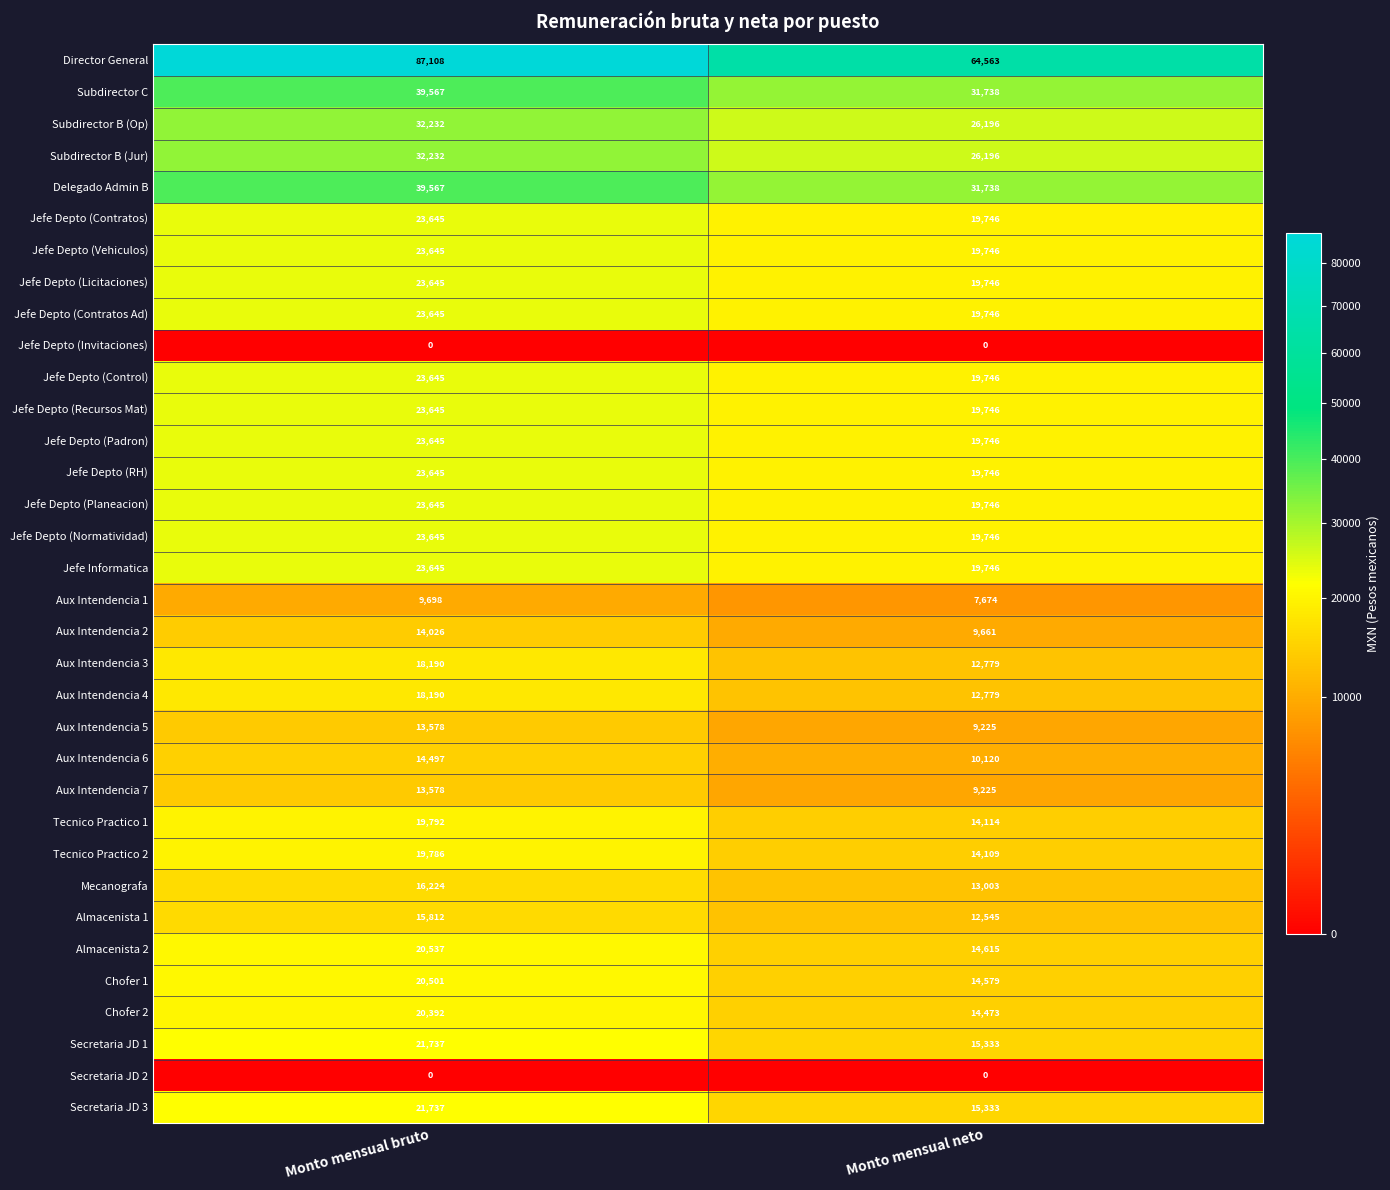

What is the sum of the Chofer 2 values at Monto mensual bruto and Monto mensual neto?

34865